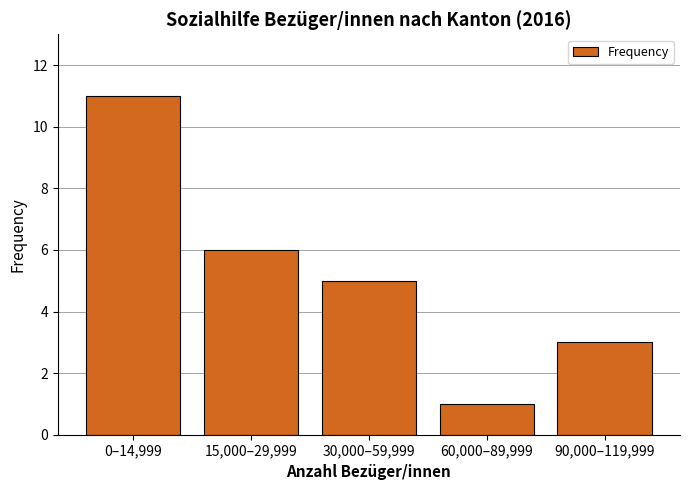

Reading left to right, what are all the values shown in this chart?

11	6	5	1	3